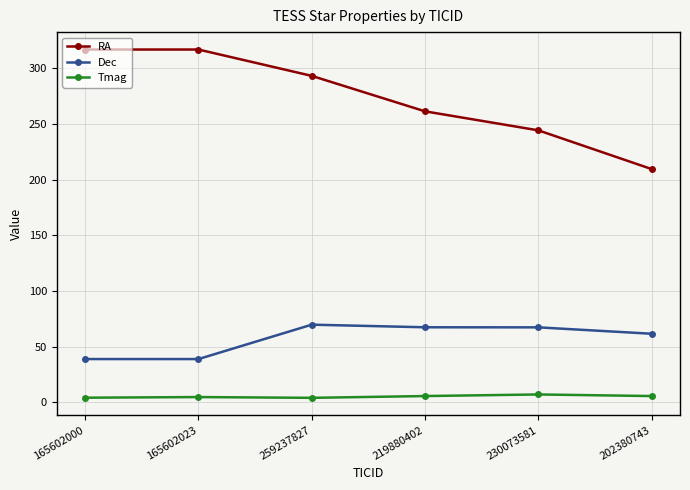

What is the sum of all RA values?

1641.4